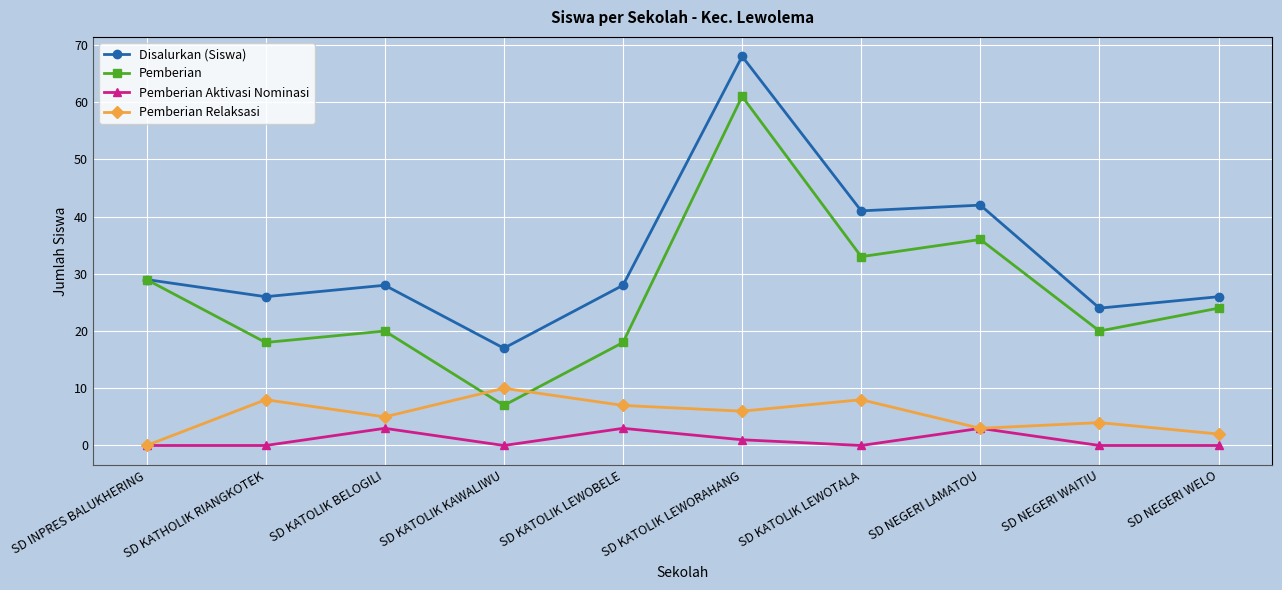

At how many categories does at least one series exceed 14?

10